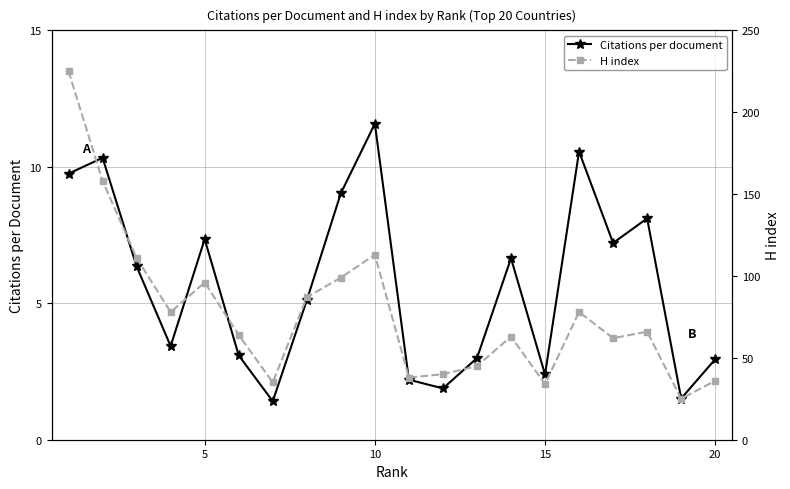

What is the spread (max minus min) of values at 10?

104.7